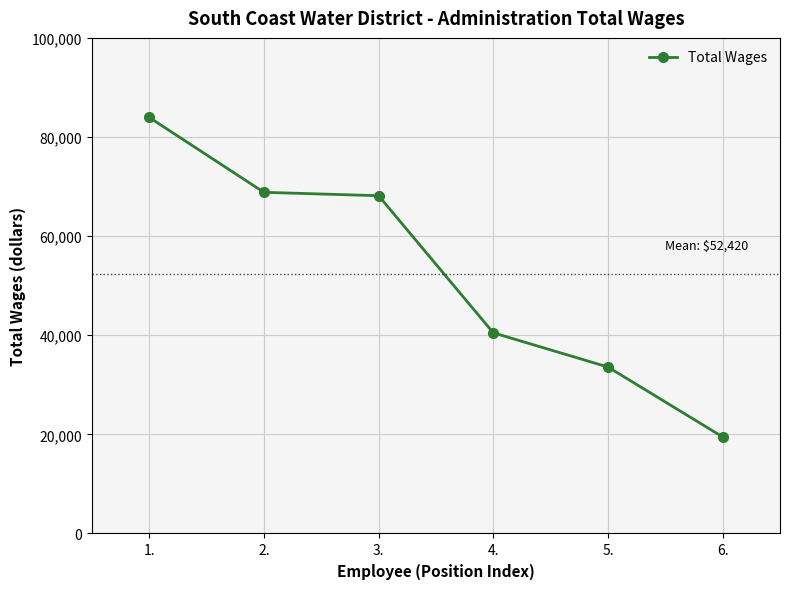

Between 6. and 2., which is larger?

2.